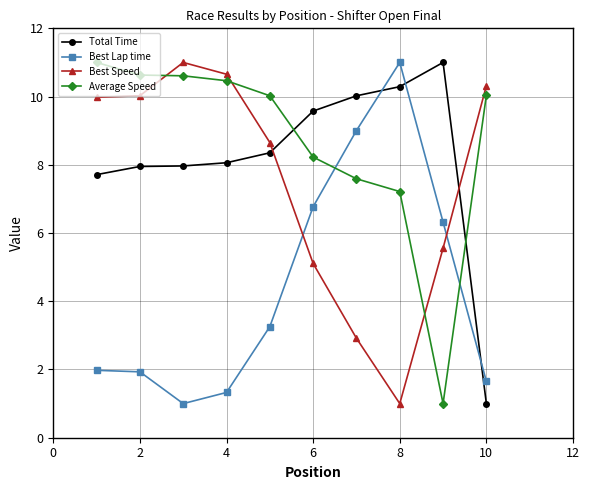

True or false: Best Speed has more than 1 points higher than both neighbors.

False